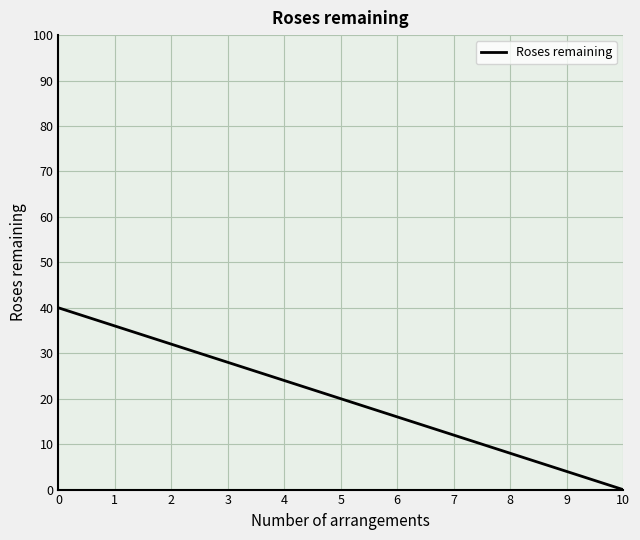

Reading left to right, extract all data points from this chart.

40	36	32	28	24	20	16	12	8	4	0